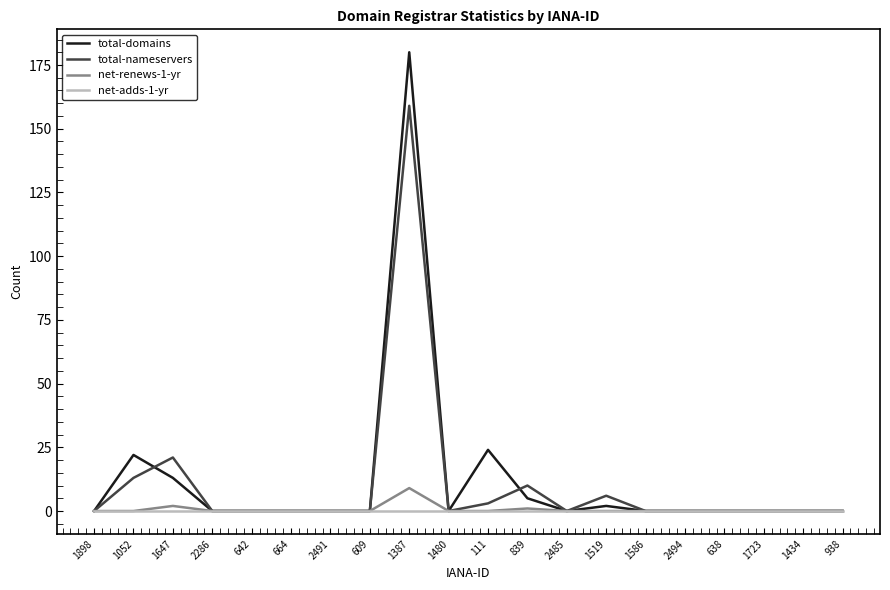

Reading left to right, list all the values displayed in this chart.

total-domains: 0	22	13	0	0	0	0	0	180	0	24	5	0	2	0	0	0	0	0	0
total-nameservers: 0	13	21	0	0	0	0	0	159	0	3	10	0	6	0	0	0	0	0	0
net-renews-1-yr: 0	0	2	0	0	0	0	0	9	0	0	1	0	0	0	0	0	0	0	0
net-adds-1-yr: 0	0	0	0	0	0	0	0	0	0	0	0	0	0	0	0	0	0	0	0